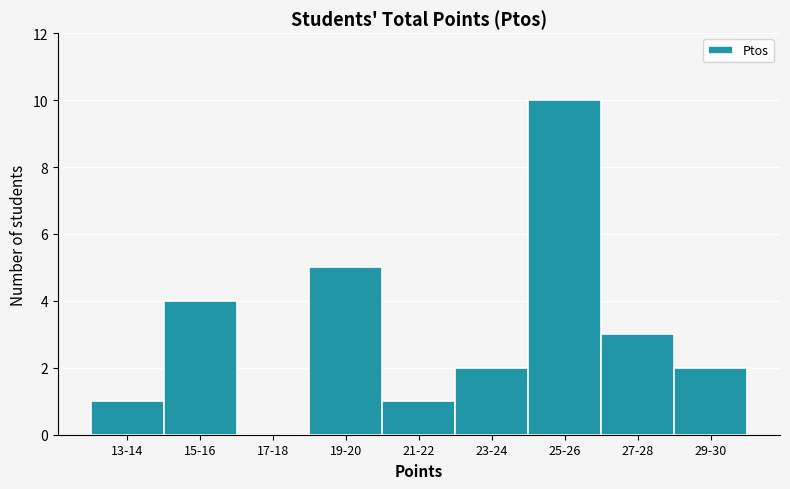

Reading left to right, extract all data points from this chart.

13-14=1	15-16=4	17-18=0	19-20=5	21-22=1	23-24=2	25-26=10	27-28=3	29-30=2